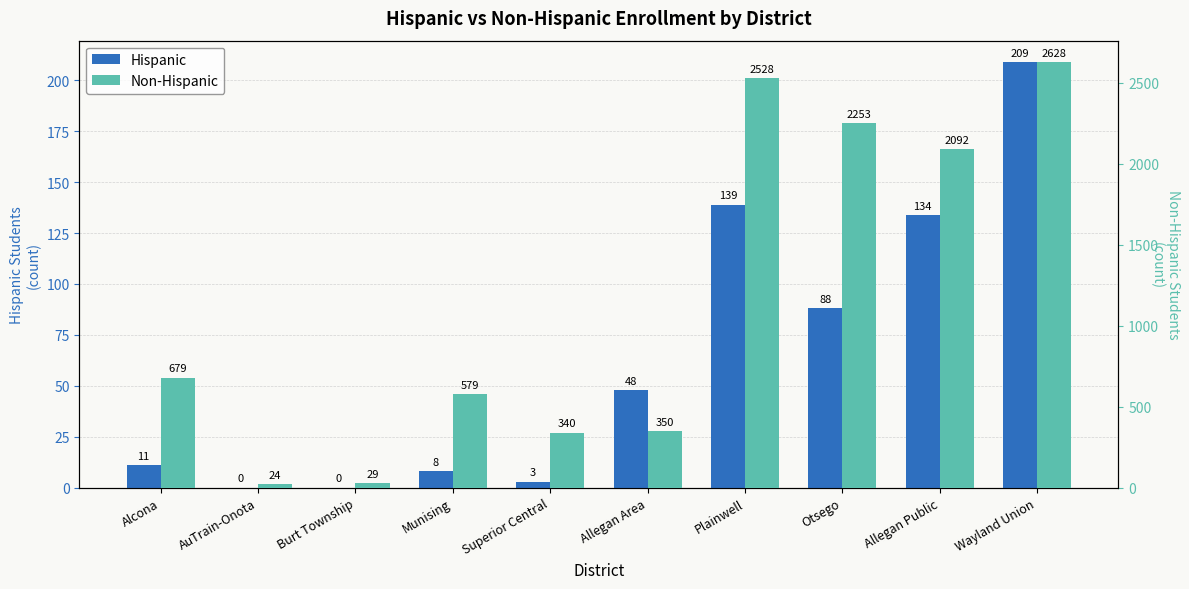

At which label is Non-Hispanic closest to 1326?

Alcona